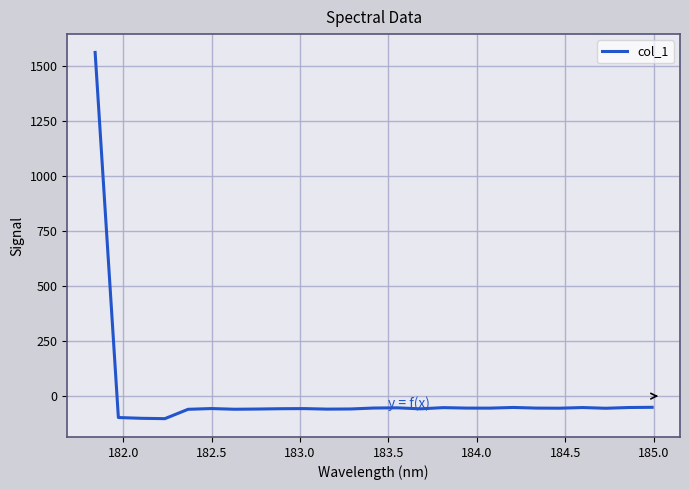

What is the difference between the second highest and minimum values?

51.6